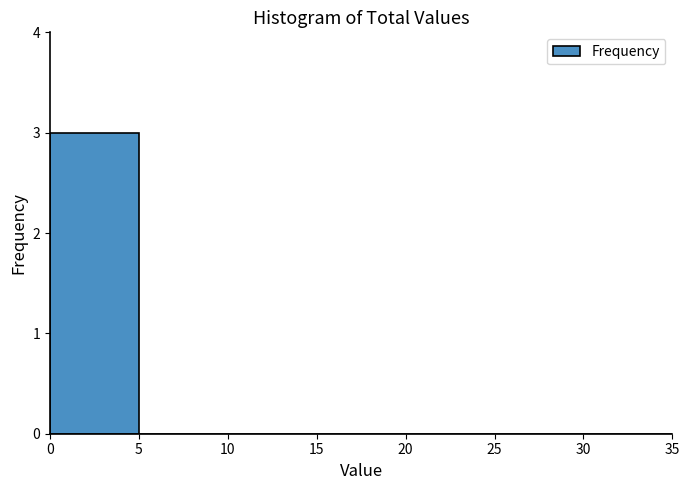

How tall is the bar that spans 0 to 5 on the x-axis? The values are not printed on the chart, so give them approximately, as read against the axis.

3